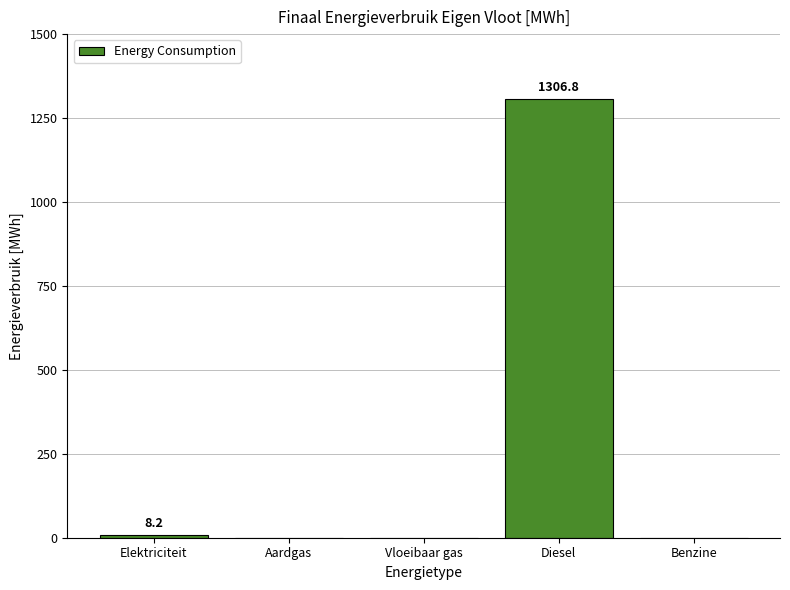

Does the chart contain stacked bars?

No